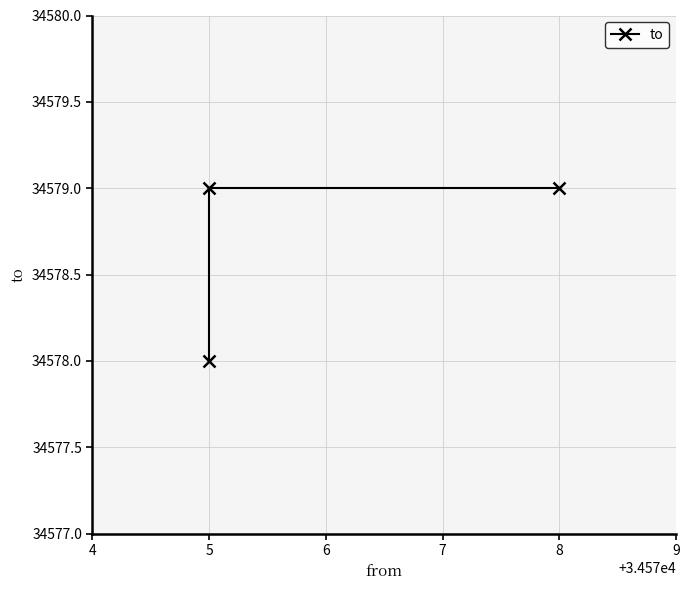

What value does the data have at 8?

34579